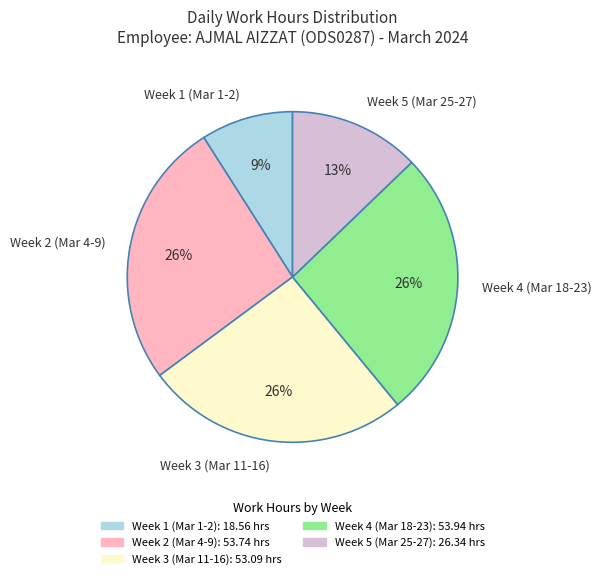

What is the ratio of the value at Week 2 (Mar 4-9) to the value at Week 4 (Mar 18-23)?

1.0